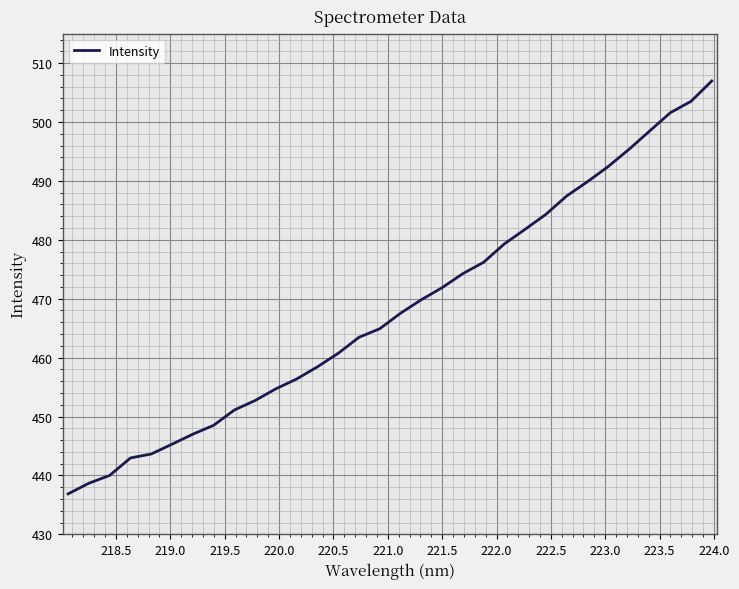

How many categories are shown in the chart?

32